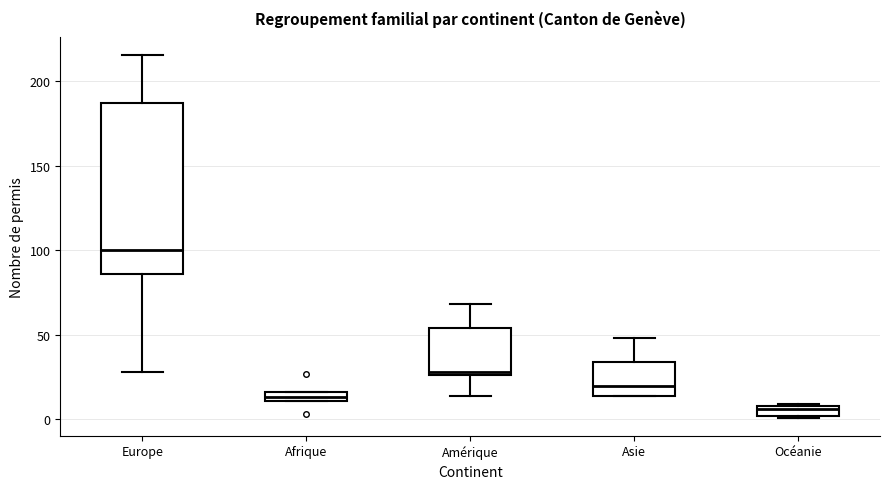

Which box's median line is the highest?

Europe